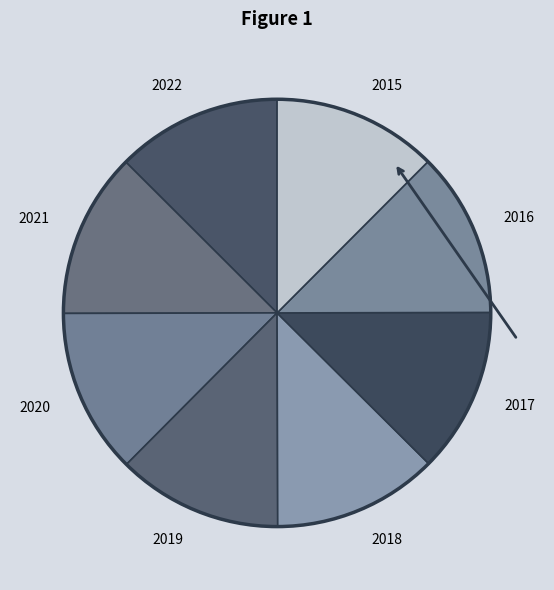

How many segments does this pie chart have?

8